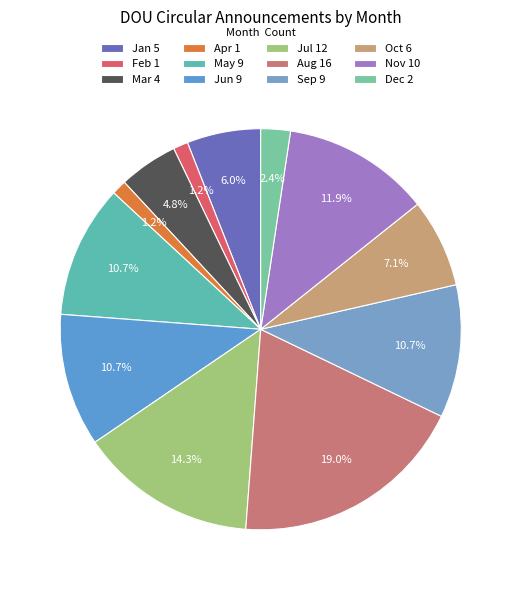

How many slices are in this pie chart?

12